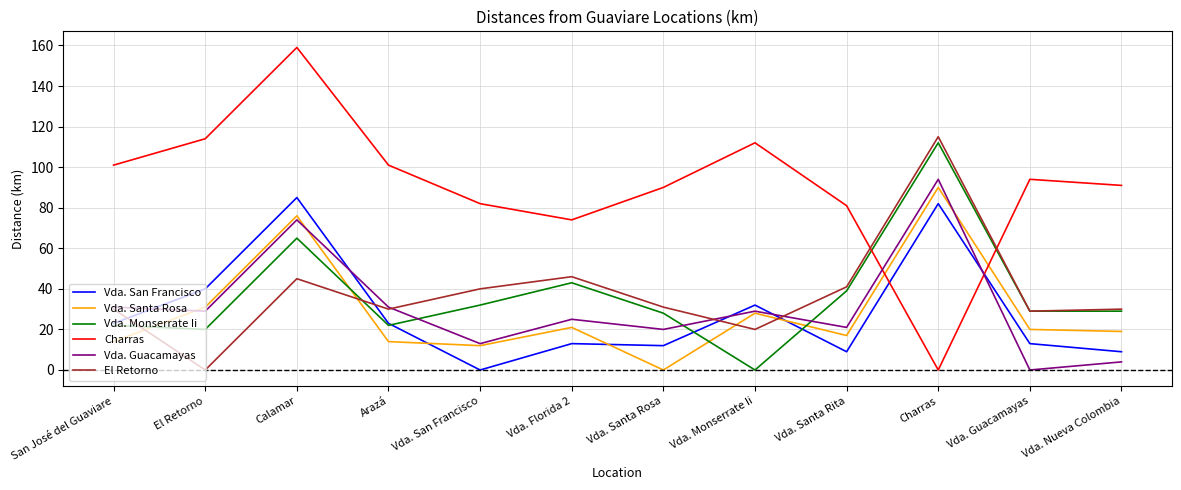

Read the Vda. San Francisco value at Calamar.

85